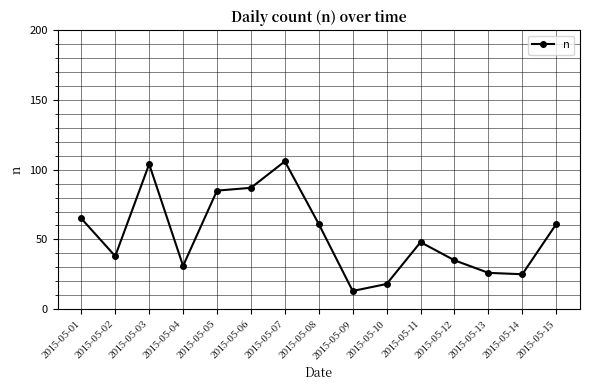

Does the chart have visible grid lines?

Yes